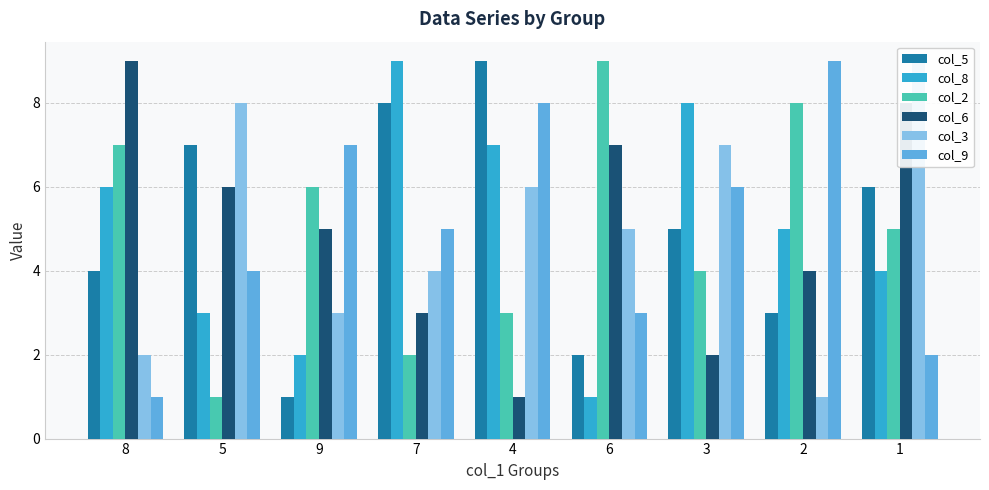

What is the difference between the col_9 values at 4 and 1?

6